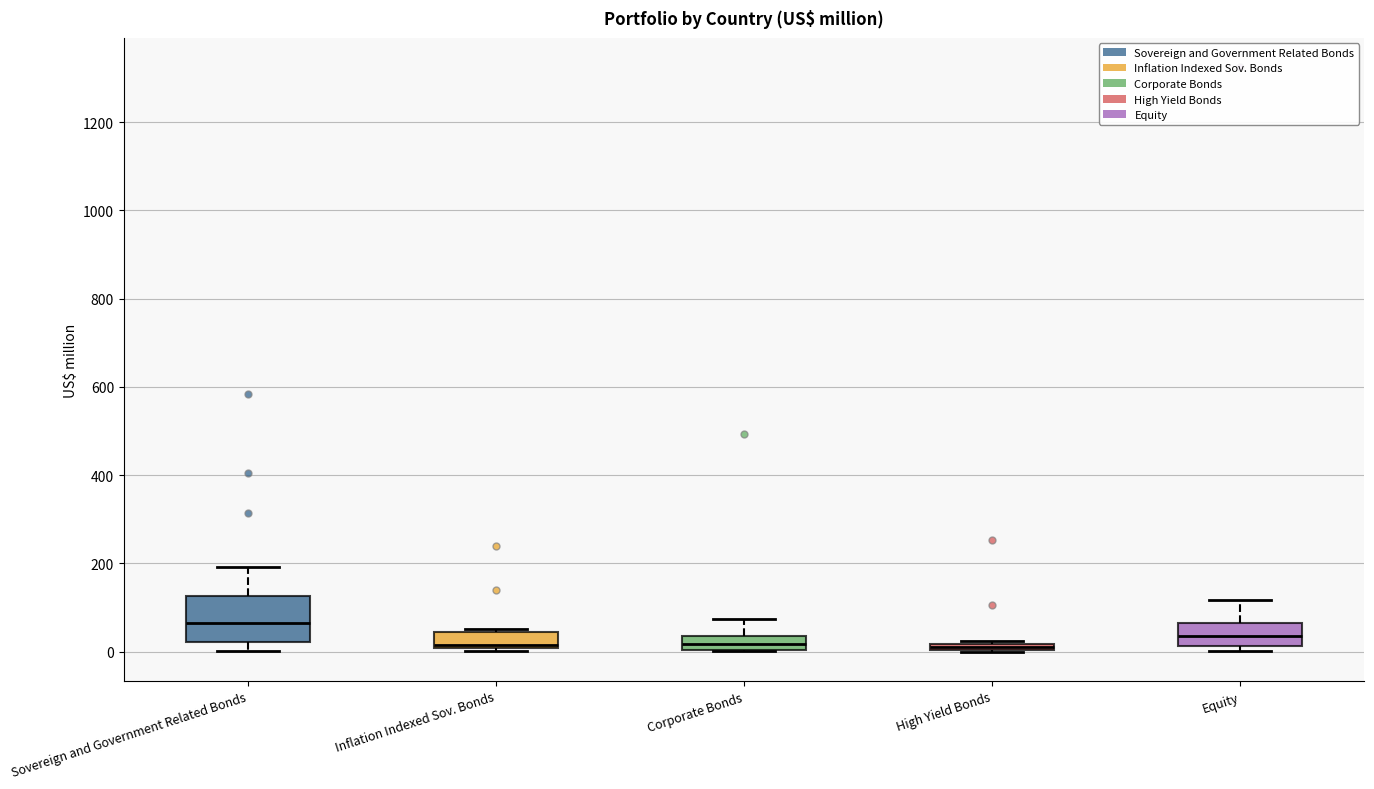

Comparing the boxes themselves (not the whiskers), which one is the tallest?

Sovereign and Government Related Bonds